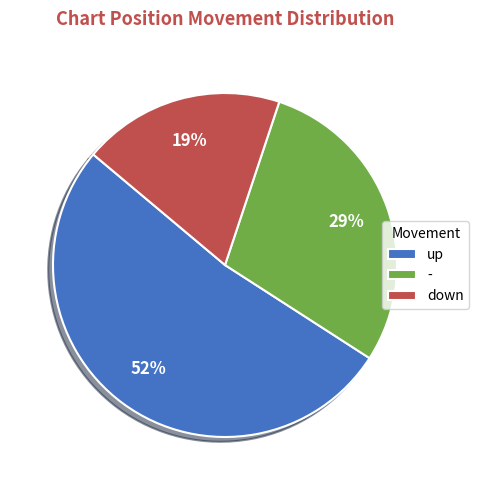

To the nearest percent, what portion does up represent?

52%